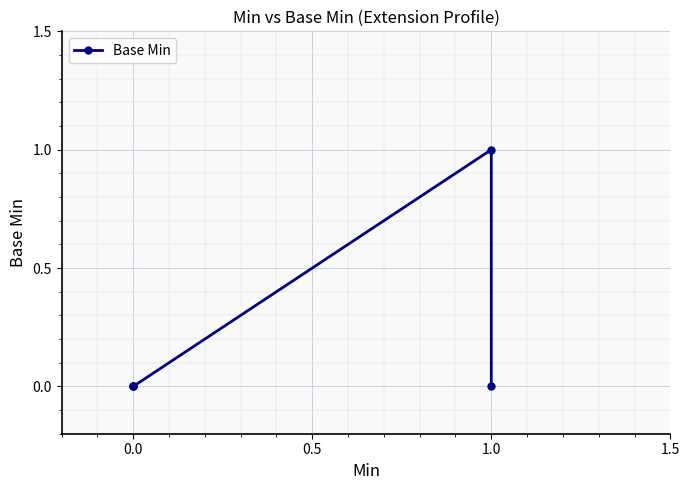

The chart shows a value of 1 at 1.0. True or false?

True